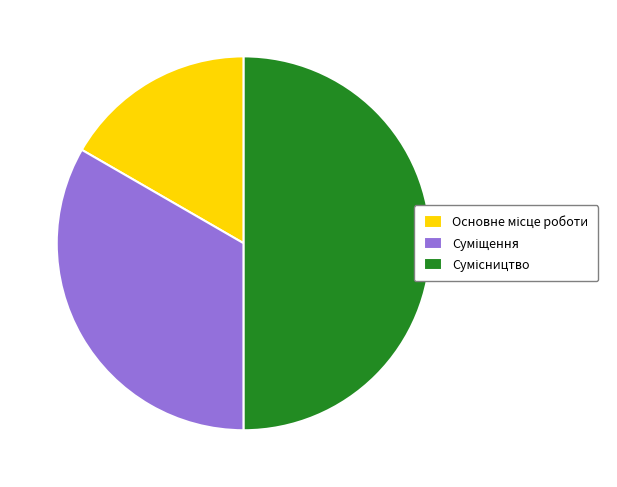

To the nearest percent, what is the difference between the Суміщення and Сумісництво slice percentages?

17%